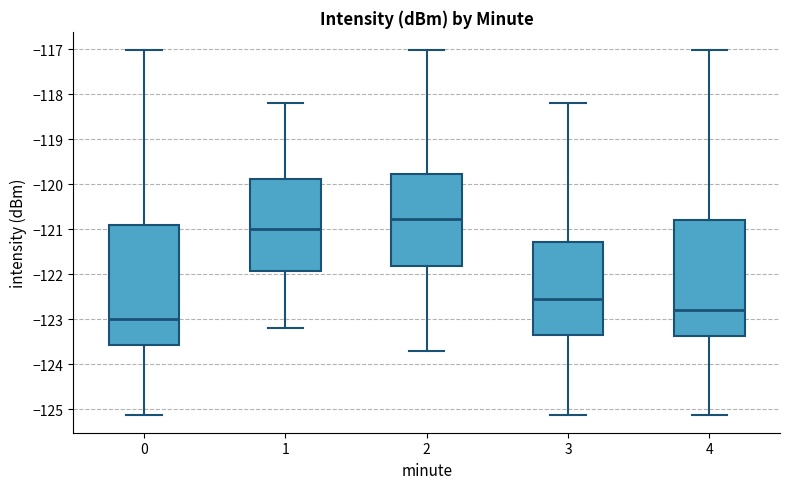

Reading left to right, transcribe this box plot: for each box, give where its median line is, the range the box spans, and where its two whiskers end, as read against the y-axis. The values are not printed on the chart, so give them approximately, as read against the axis.

0: median -123.0, box -123.6 to -120.9, whiskers -125.1 to -117.0
1: median -121.0, box -121.9 to -119.9, whiskers -123.2 to -118.2
2: median -120.8, box -121.8 to -119.8, whiskers -123.7 to -117.0
3: median -122.6, box -123.4 to -121.3, whiskers -125.1 to -118.2
4: median -122.8, box -123.4 to -120.8, whiskers -125.1 to -117.0